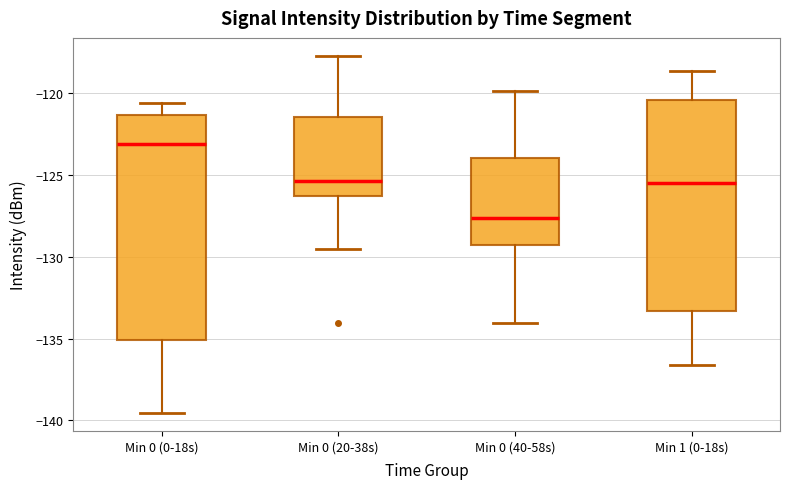

Reading left to right, transcribe this box plot: for each box, give where its median line is, the range the box spans, and where its two whiskers end, as read against the y-axis. The values are not printed on the chart, so give them approximately, as read against the axis.

Min 0 (0-18s): median -123.0, box -135.0 to -121.5, whiskers -139.5 to -120.5
Min 0 (20-38s): median -125.5, box -126.5 to -121.5, whiskers -129.5 to -117.5
Min 0 (40-58s): median -127.5, box -129.5 to -124.0, whiskers -134.0 to -120.0
Min 1 (0-18s): median -125.5, box -133.5 to -120.5, whiskers -136.5 to -118.5